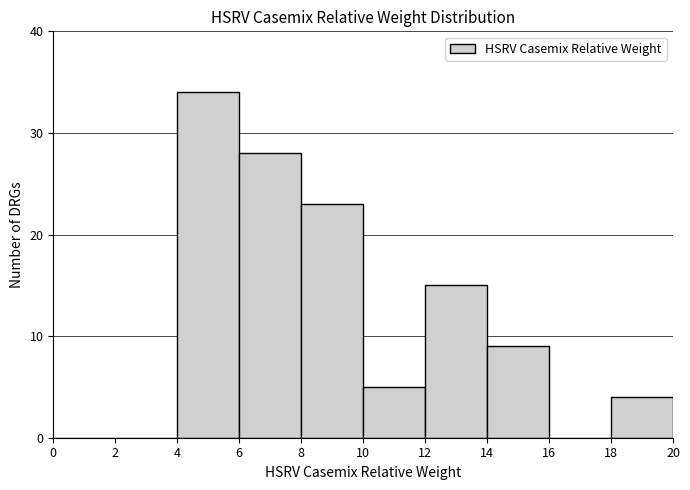

Over which range of the x-axis is the bar tallest?

4 to 6